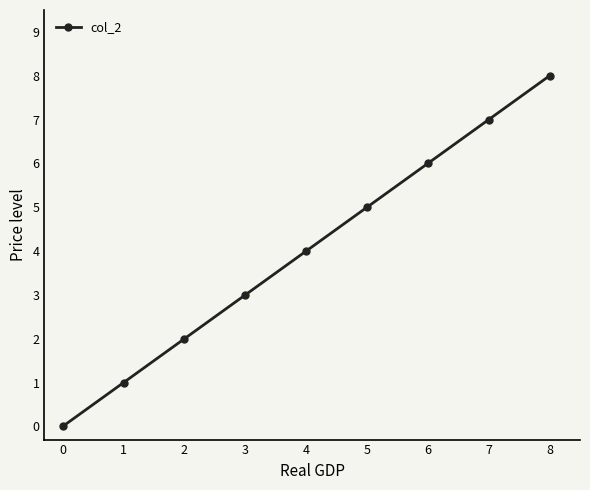

Count the number of data series in this chart.

1